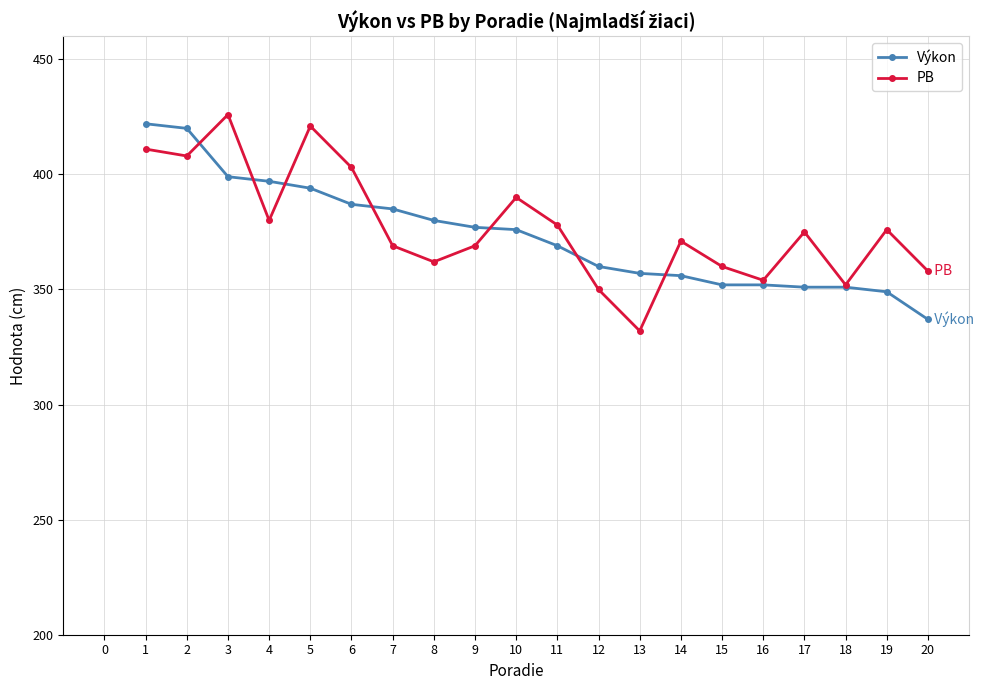

What is the lowest value of the PB series?

332